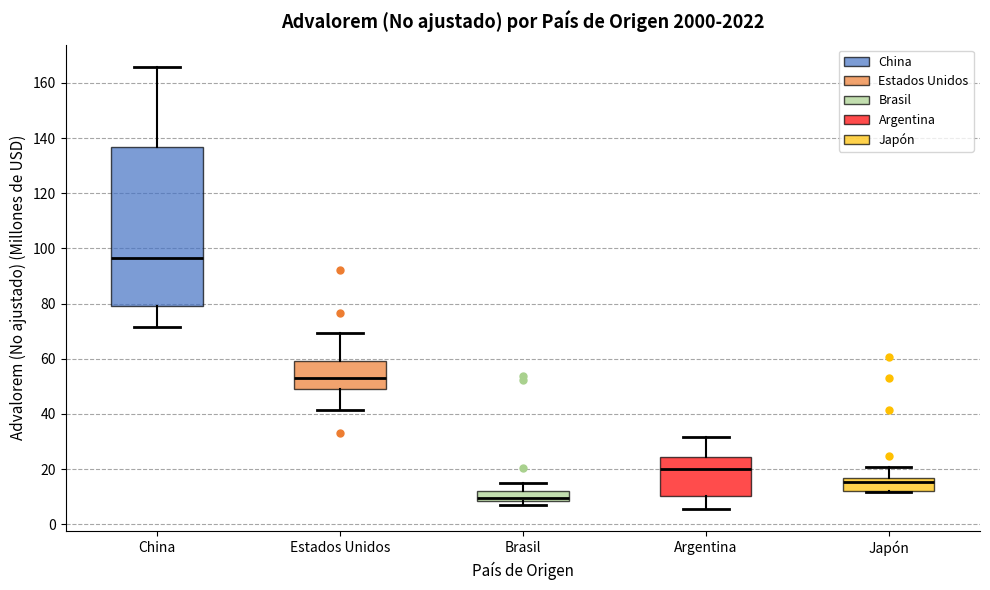

Reading left to right, transcribe this box plot: for each box, give where its median line is, the range the box spans, and where its two whiskers end, as read against the y-axis. The values are not printed on the chart, so give them approximately, as read against the axis.

China: median 96, box 80 to 136, whiskers 72 to 166
Estados Unidos: median 54, box 50 to 60, whiskers 42 to 70
Brasil: median 10, box 8 to 12, whiskers 8 (just below the box's lower edge) to 16
Argentina: median 20, box 10 to 24, whiskers 6 to 32
Japón: median 16 (just below the box's upper edge), box 12 to 16, whiskers 12 (just below the box's lower edge) to 20